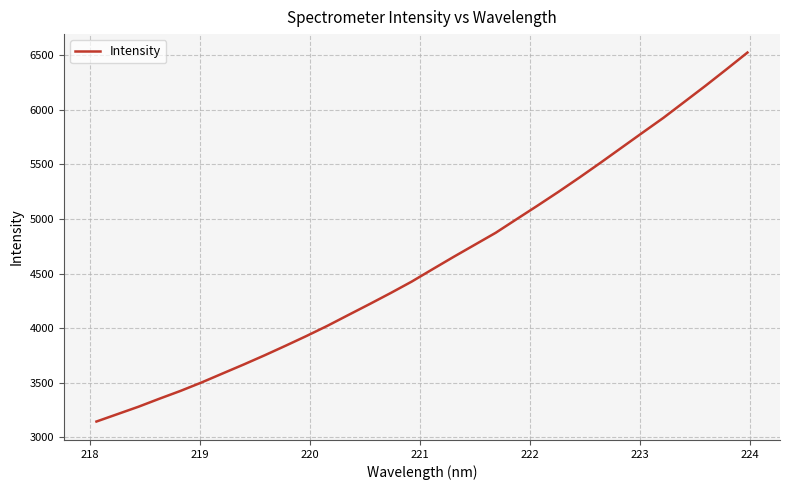

What is the maximum value shown in the chart?

6522.7